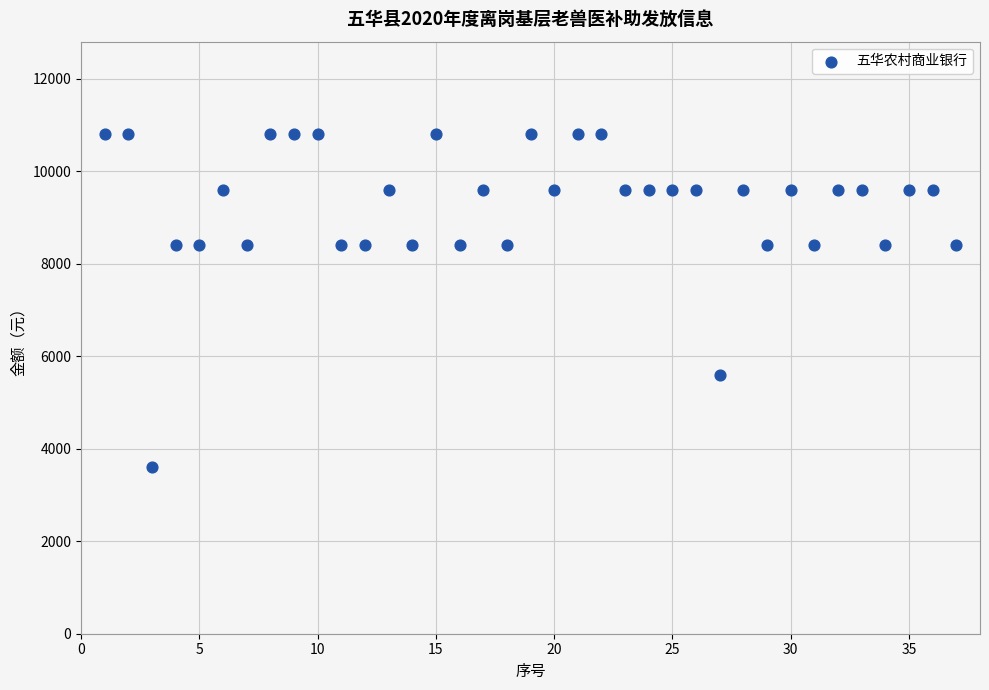

What is the range of Y values (max minus min)?

7200